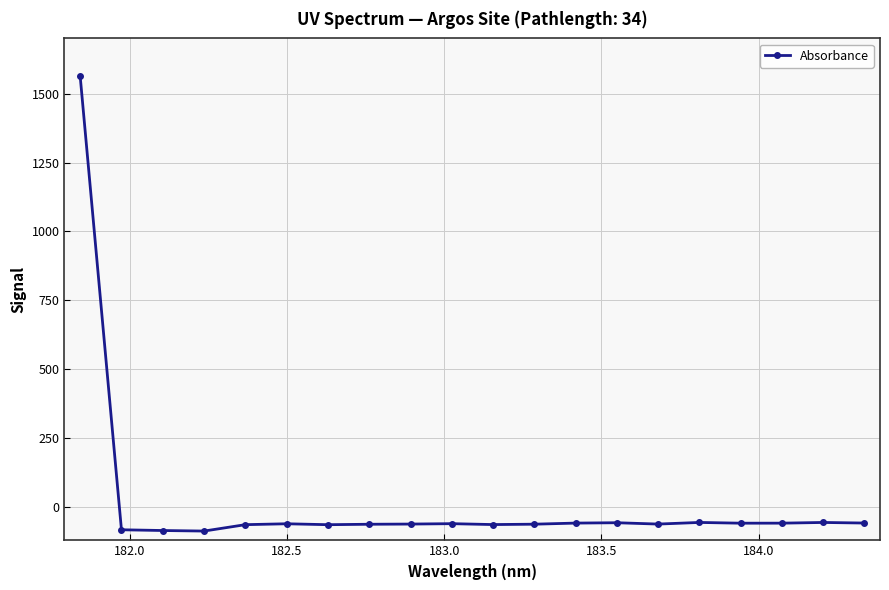

What is the sum of all values?

362.0